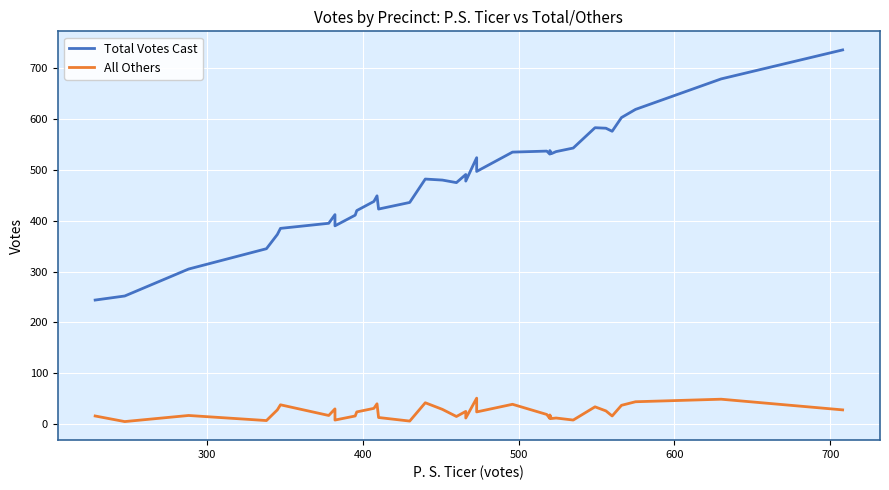

True or false: Total Votes Cast and All Others intersect in this chart.

False